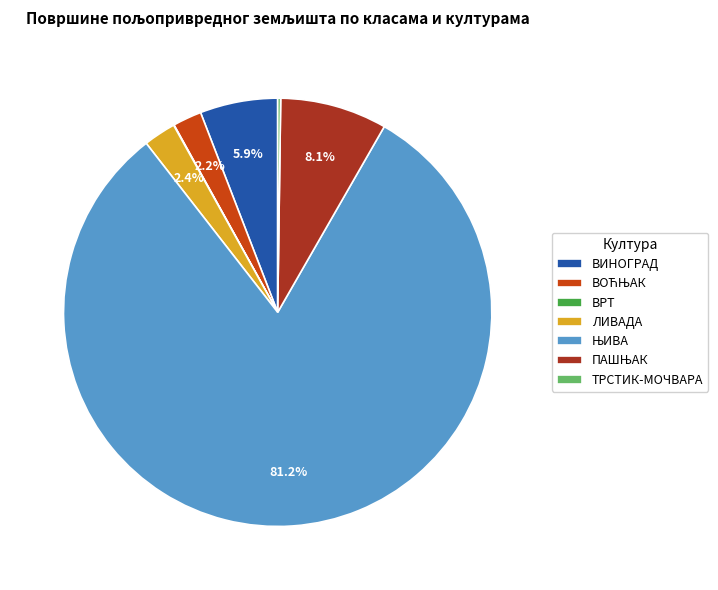

Does ВИНОГРАД account for over 50% of the chart?

No